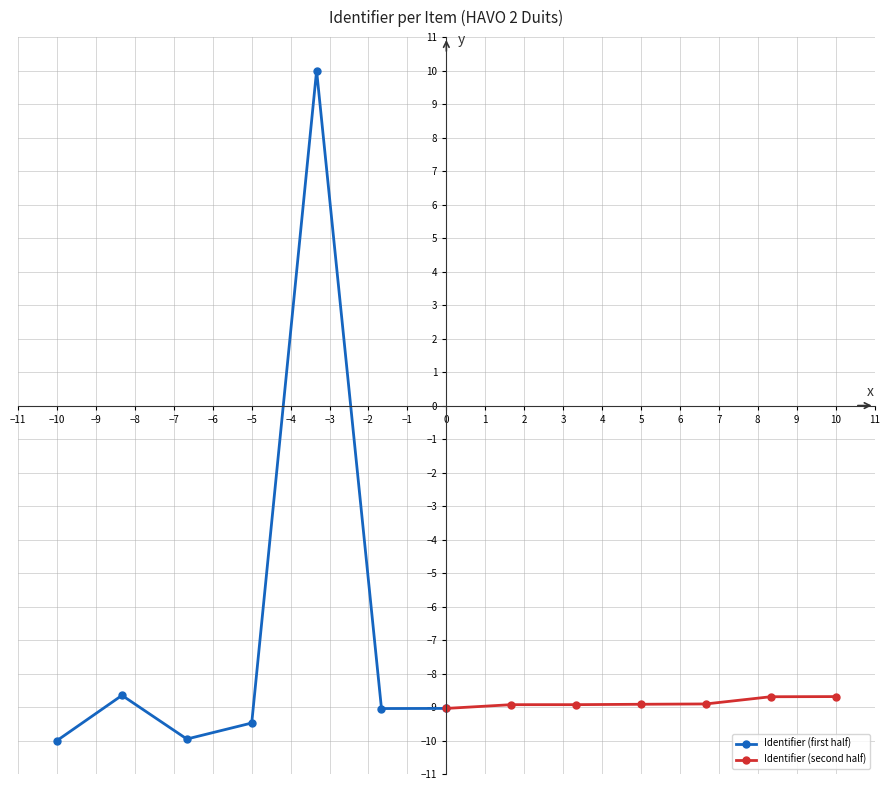

True or false: Identifier (first half) has more than 2 interior local peaks.

False